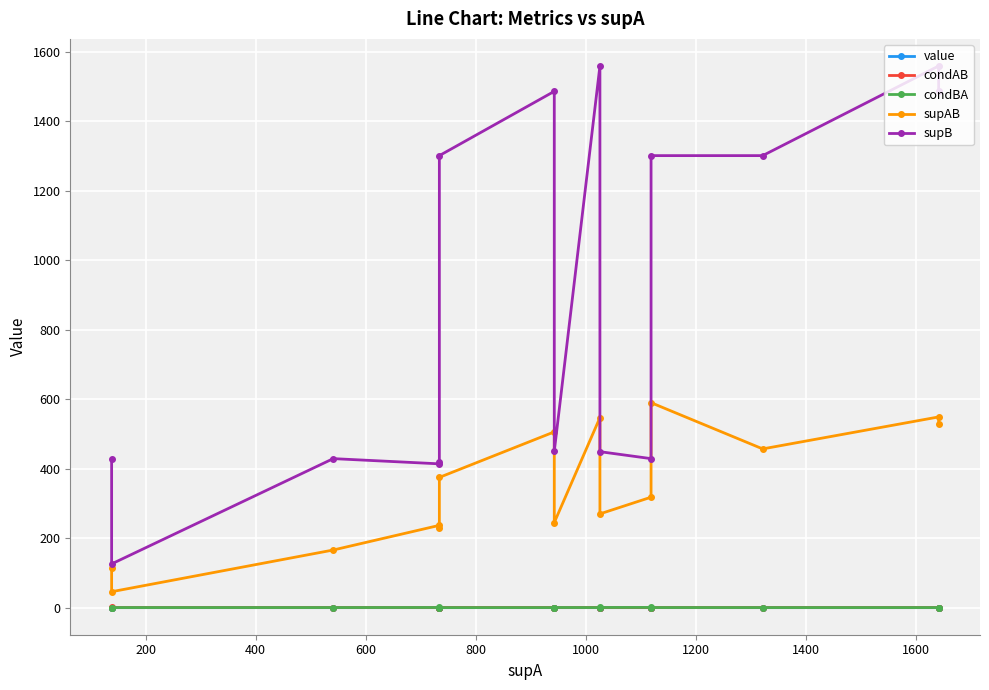

True or false: condBA has more than 2 interior local peaks.

True